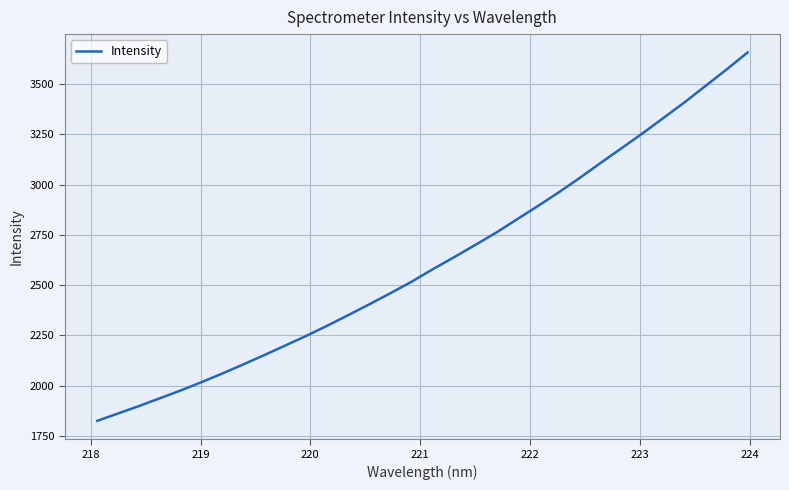

Reading left to right, what are all the values shown in this chart?

1824.7	1861.8	1898.8	1937.7	1976.9	2018.6	2062.1	2107.4	2154.0	2201.5	2249.6	2300.1	2352.9	2406.6	2461.5	2518.2	2579.8	2638.6	2699.0	2760.3	2827.1	2893.4	2961.8	3033.4	3108.3	3181.6	3255.5	3332.3	3409.5	3491.1	3572.4	3656.8